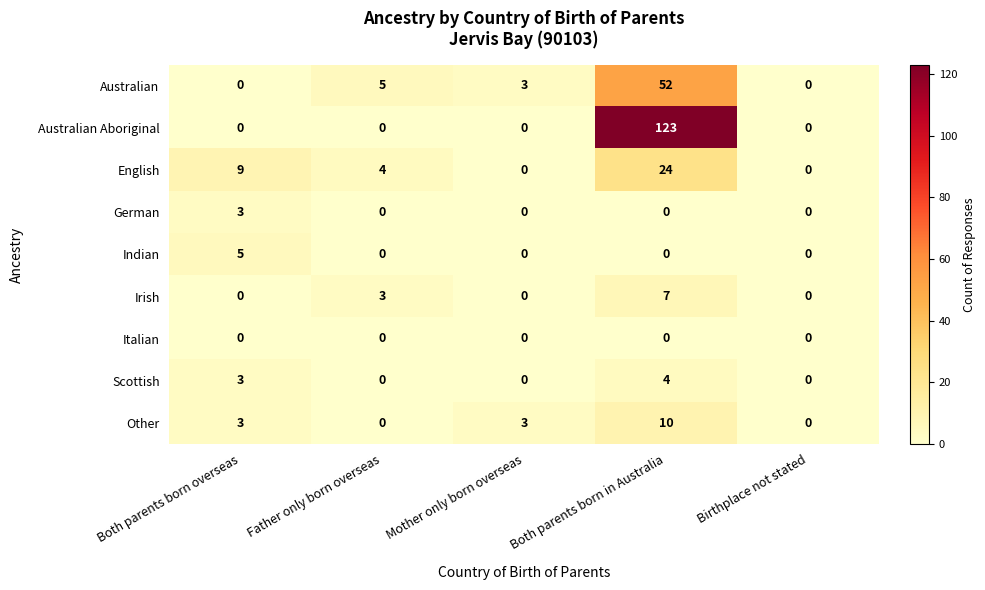

At which category does the chart reach its peak across all series?

Both parents born in Australia